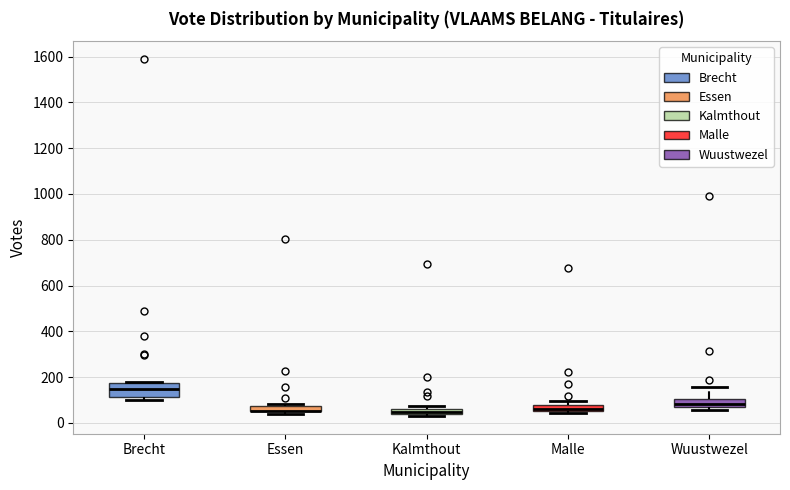

Which box is the tallest, from its lower edge to its upper edge?

Brecht